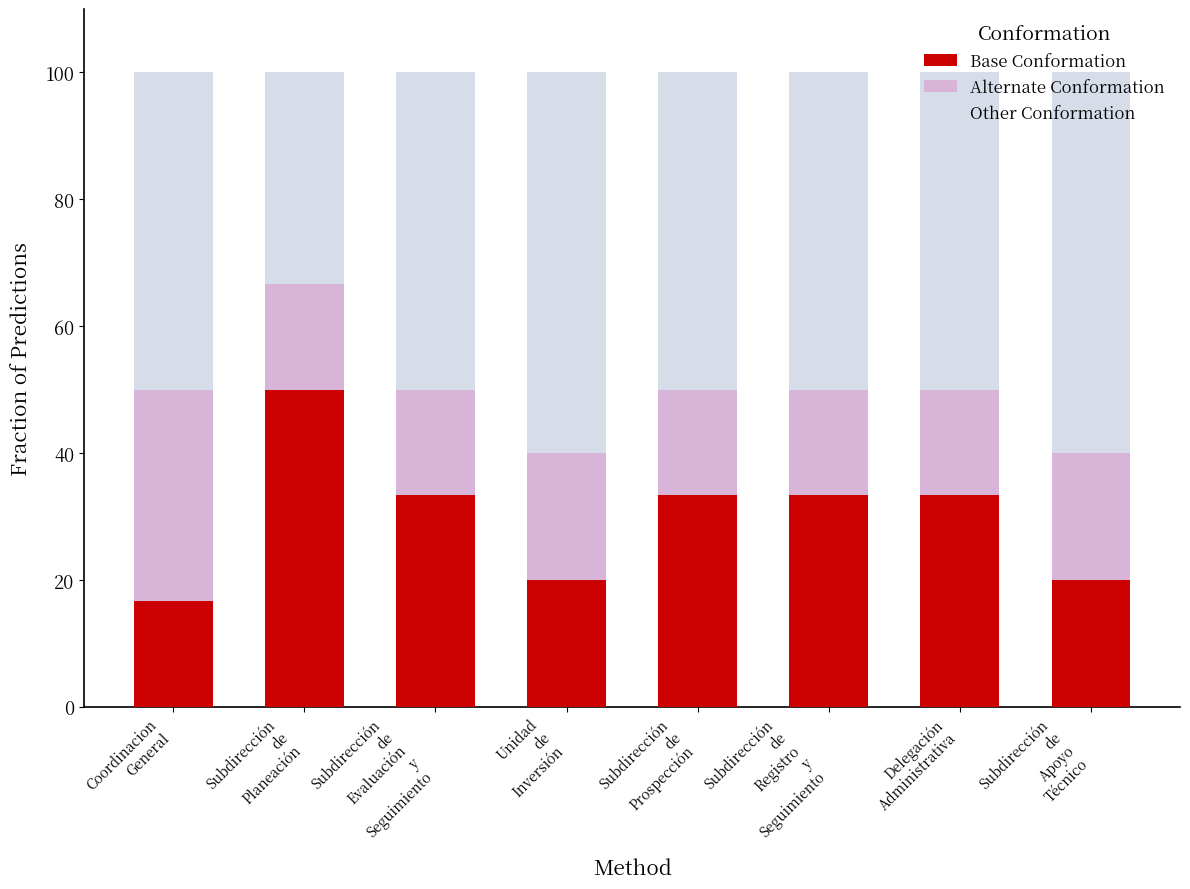

What is the highest value of the Base Conformation series?

50.0